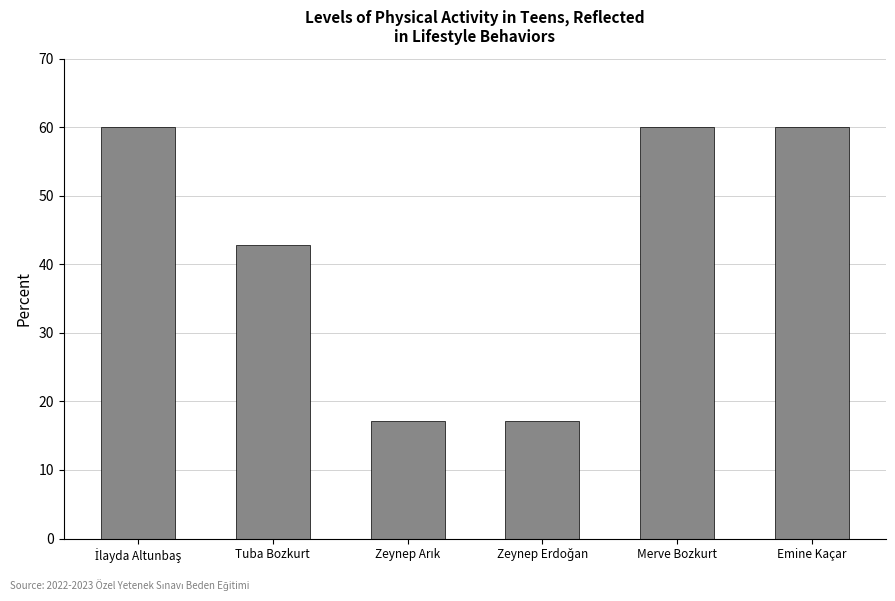

The value at Emine Kaçar is 60.0. True or false?

True